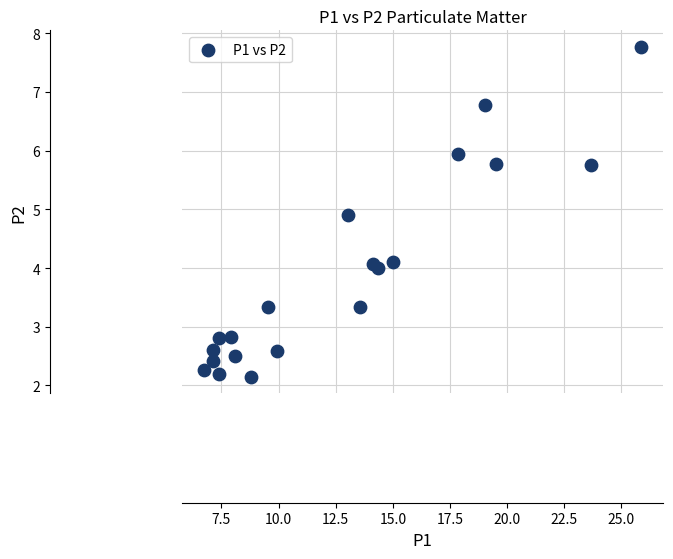

What is the range of Y values (max minus min)?

5.6